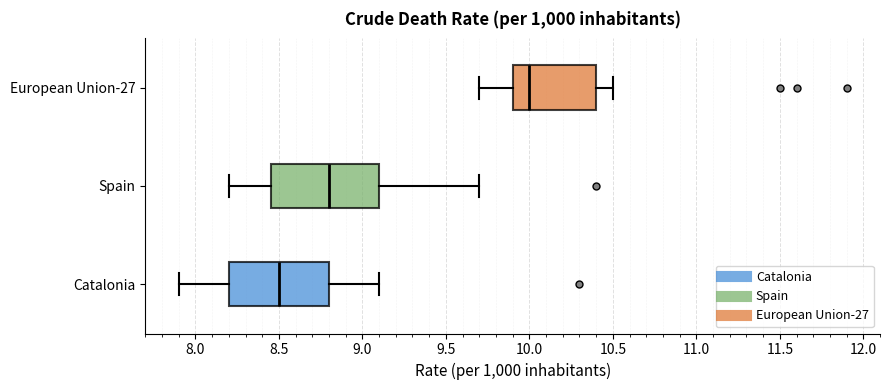

Reading bottom to top, transcribe this box plot: for each box, give where its median line is, the range the box spans, and where its two whiskers end, as read against the x-axis. The values are not printed on the chart, so give them approximately, as read against the axis.

Catalonia: median 8.50, box 8.20 to 8.80, whiskers 7.90 to 9.10
Spain: median 8.80, box 8.45 to 9.10, whiskers 8.20 to 9.70
European Union-27: median 10.00, box 9.90 to 10.40, whiskers 9.70 to 10.50